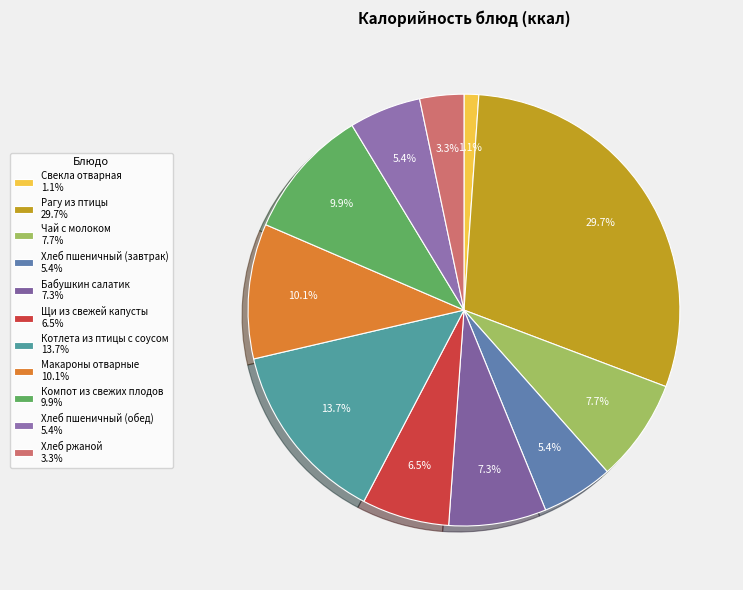

Which category has the biggest portion of the pie?

Рагу из птицы